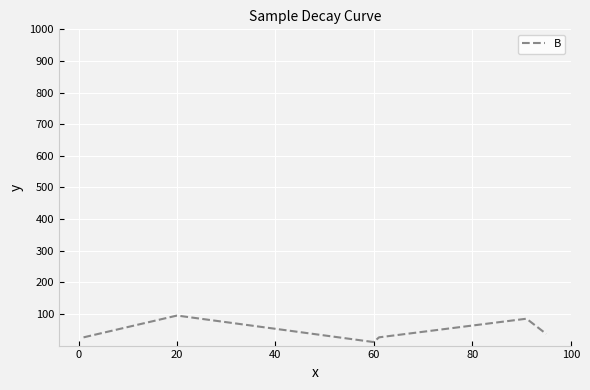

Does the chart have visible grid lines?

Yes